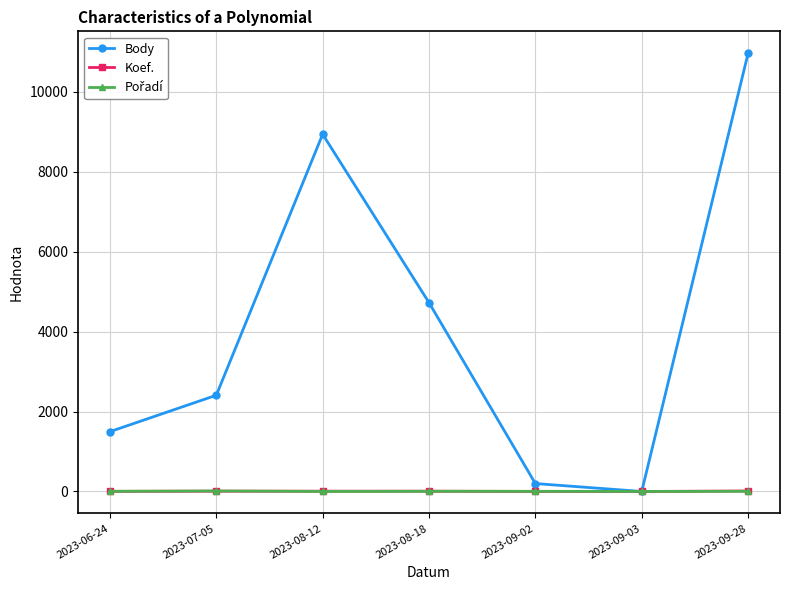

What is the sum of all Koef. values?

37